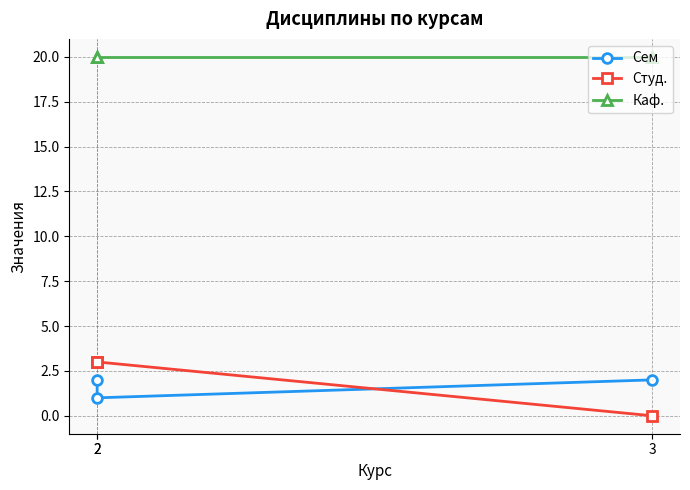

Reading right to left, extract all data points from this chart.

Сем: 3=2	2=1	2=2
Студ.: 3=0	2=3	2=3
Каф.: 3=20	2=20	2=20